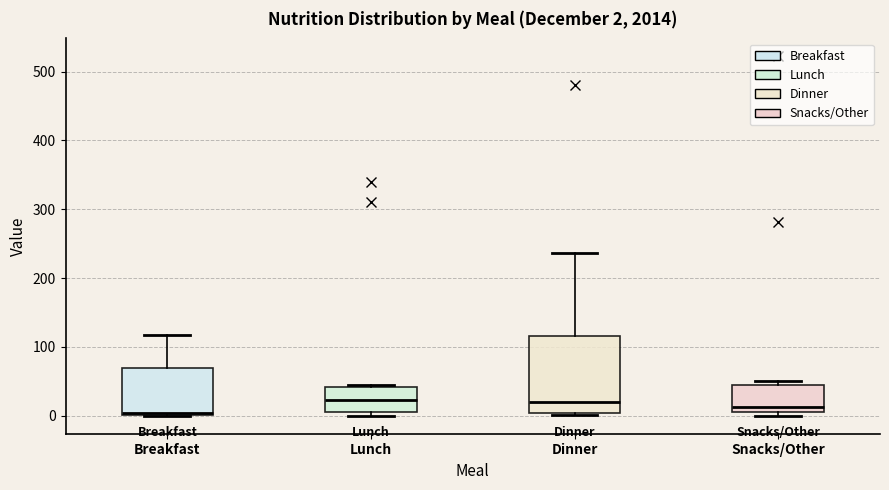

Which box is the tallest, from its lower edge to its upper edge?

Dinner